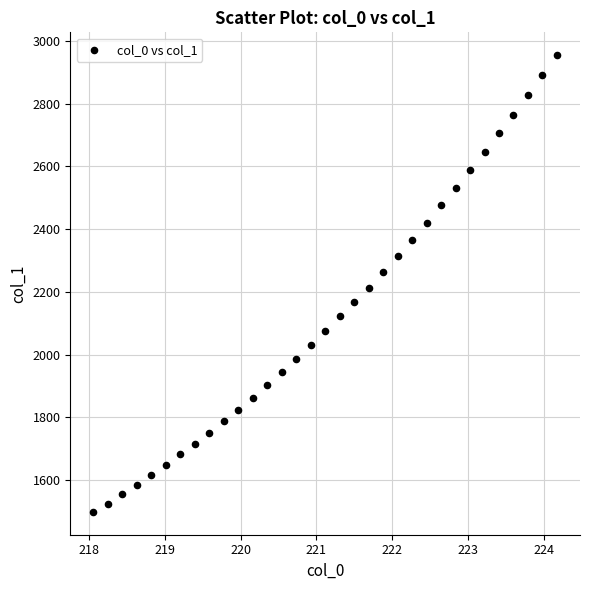

What is the range of Y values (max minus min)?

1457.1